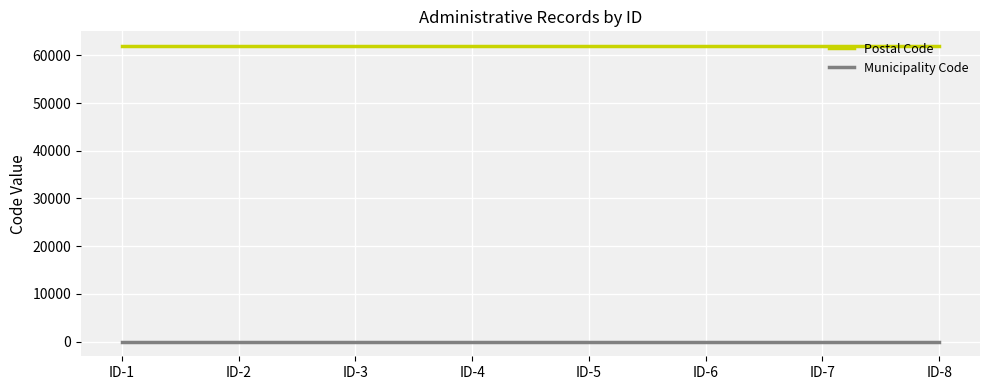

What is the spread (max minus min) of values at ID-5?

61924